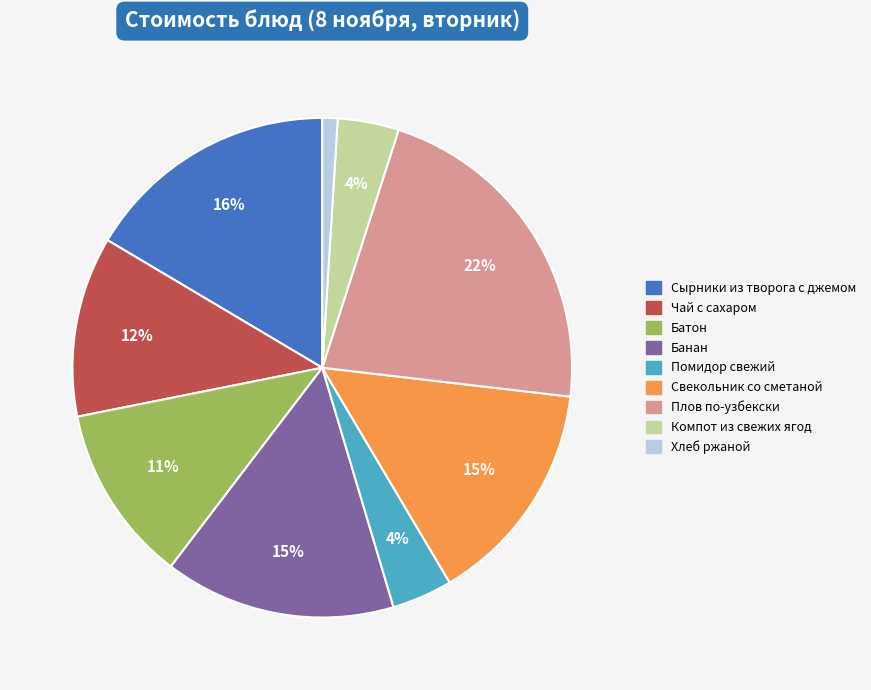

How many segments does this pie chart have?

9